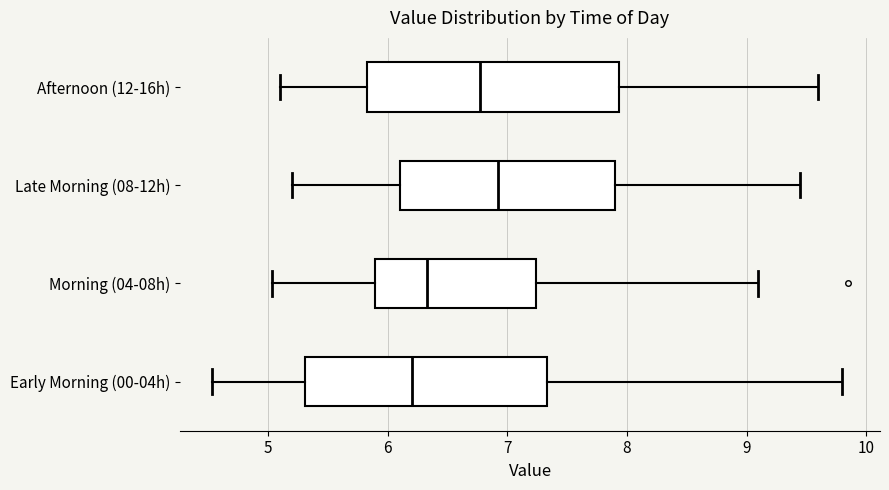

Which box's median line is the furthest to the right?

Late Morning (08-12h)